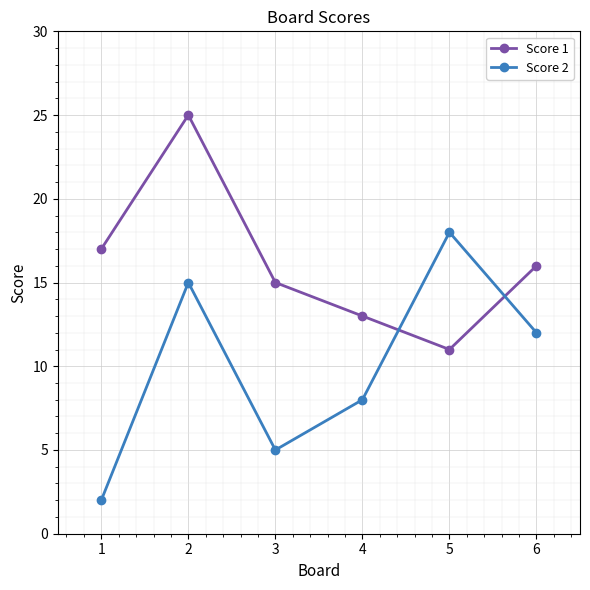

Rank the series by their average value, from lowest to highest.

Score 2, Score 1